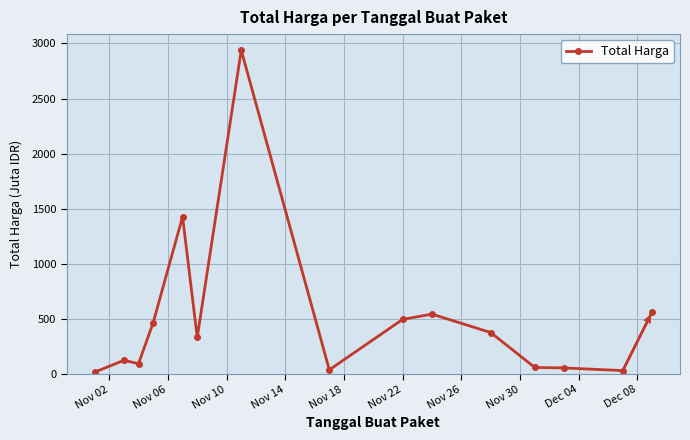

True or false: the data has more than 0 interior local peaks.

True